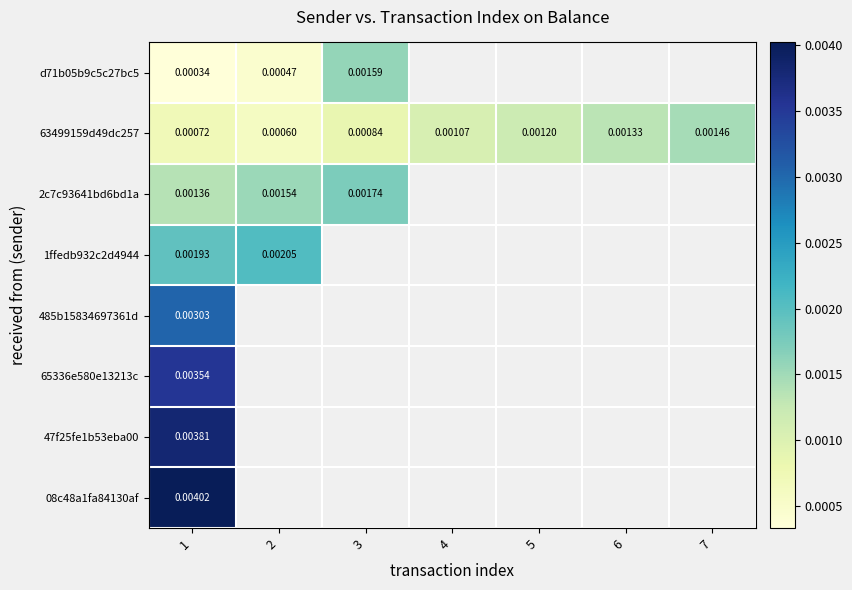

At which category is the sum across all series the highest?

1